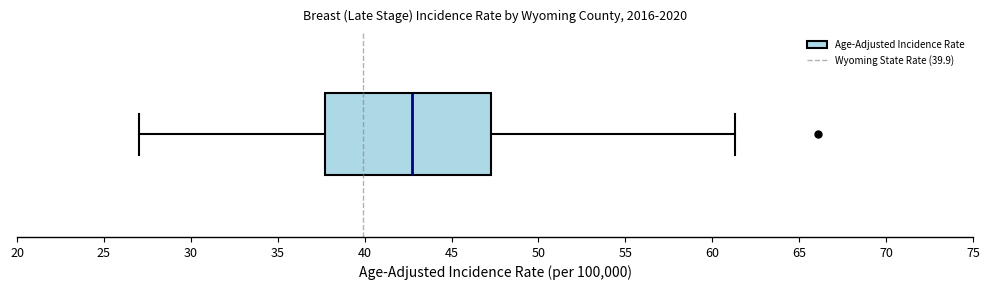

Transcribe this box plot: give where the median line is, the range the box spans, and where the two whiskers end, as read against the x-axis. The values are not printed on the chart, so give them approximately, as read against the axis.

median 42.5, box 37.5 to 47.5, whiskers 27.0 to 61.5